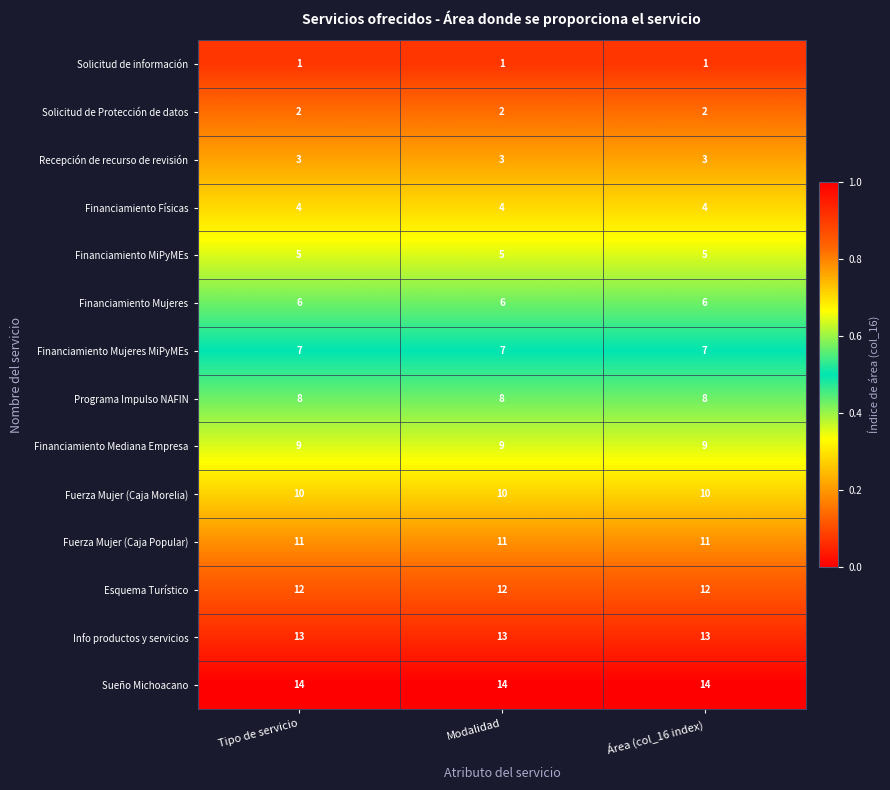

What is the maximum value shown in the chart?

14